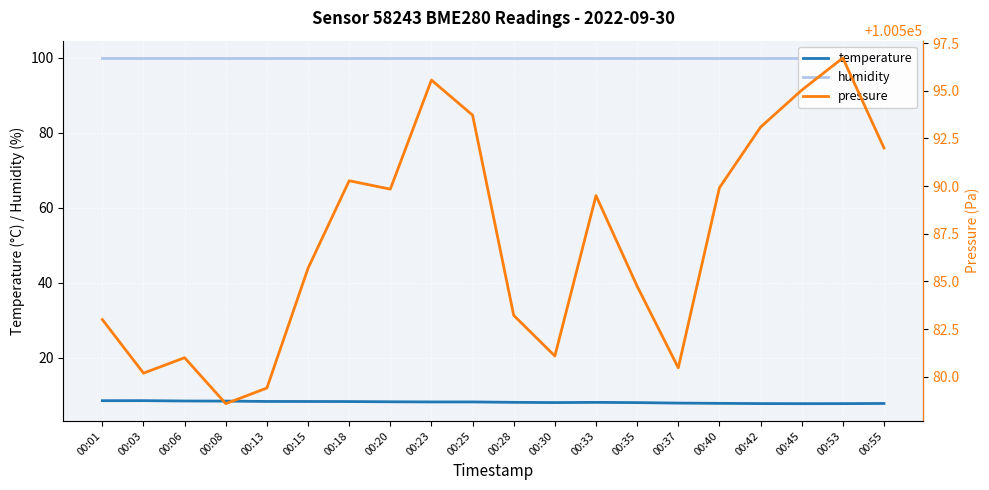

True or false: humidity and temperature intersect in this chart.

False